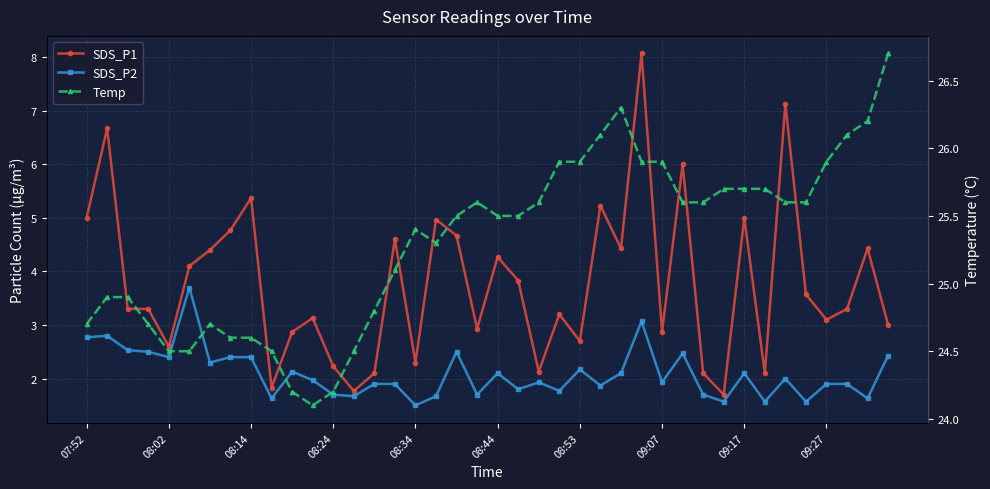

What is the difference between the maximum and minimum values in the SDS_P2 series?

2.2